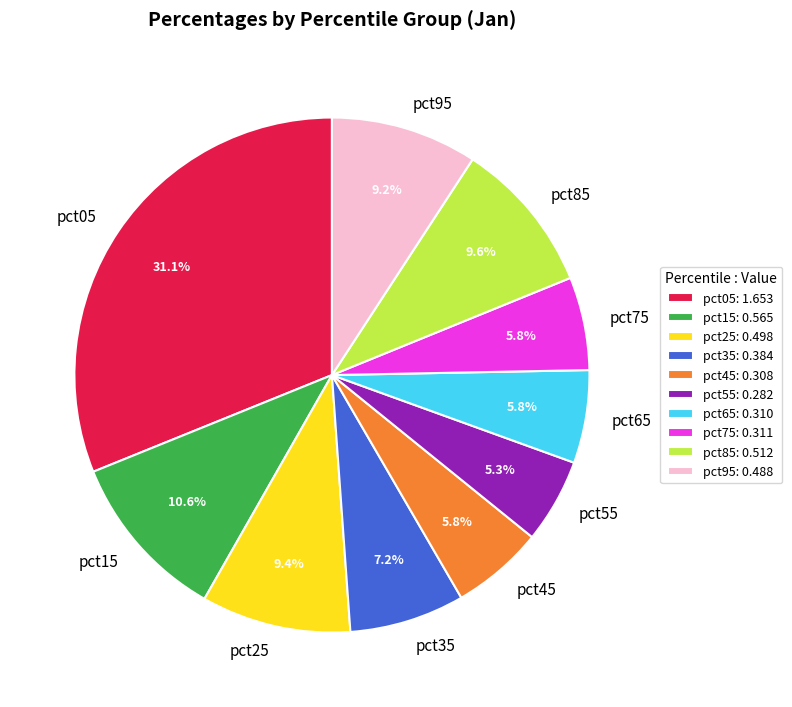

Is it true that pct65 is 6% of the pie?

True